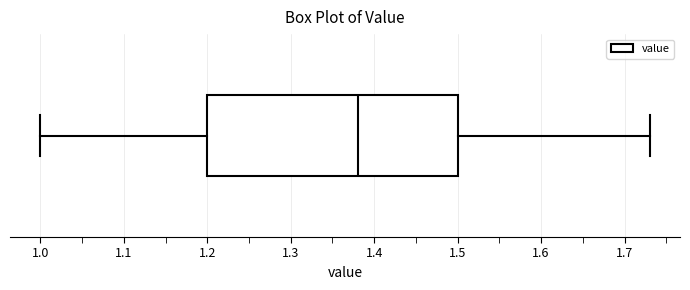

Read this box plot against the x-axis: the position of the median line, the range covered by the box, and the ends of both whiskers. The values are not printed on the chart, so give them approximately, as read against the axis.

median 1.38, box 1.20 to 1.50, whiskers 1.00 to 1.73